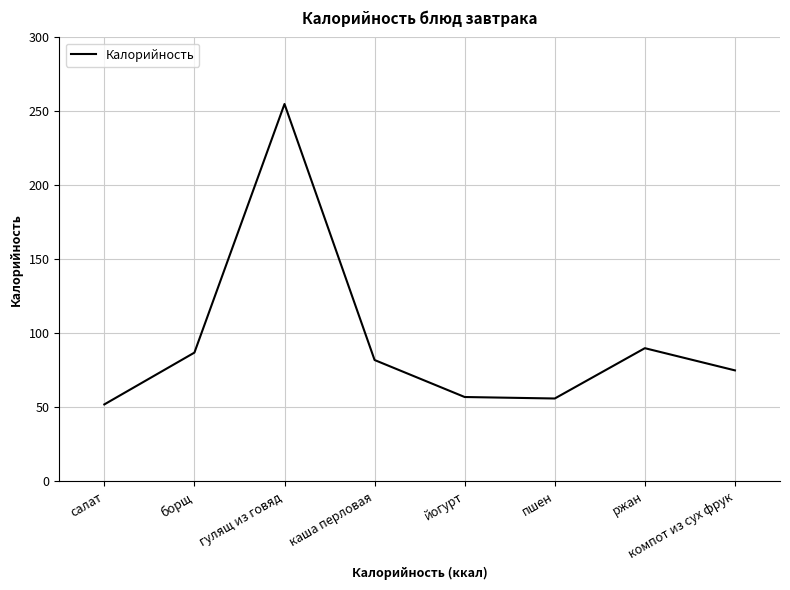

At which category does the data reach its first local peak?

гулящ из говяд